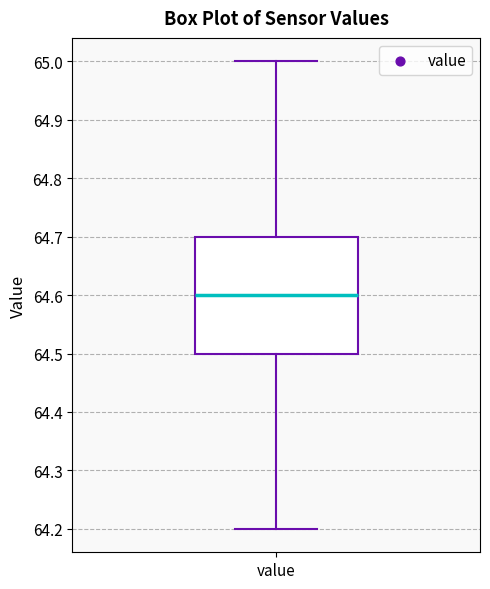

Transcribe this box plot: give where the median line is, the range the box spans, and where the two whiskers end, as read against the y-axis. The values are not printed on the chart, so give them approximately, as read against the axis.

median 64.6, box 64.5 to 64.7, whiskers 64.2 to 65.0